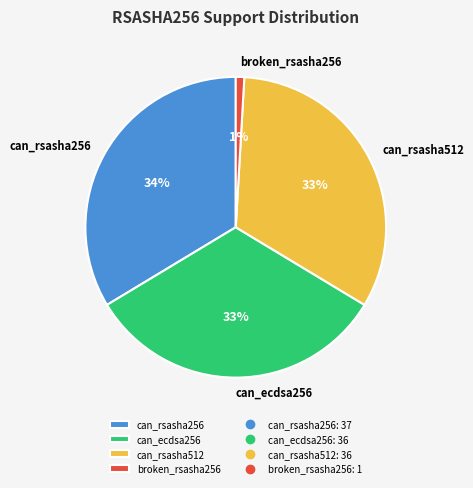

Count the number of slices in the pie.

4